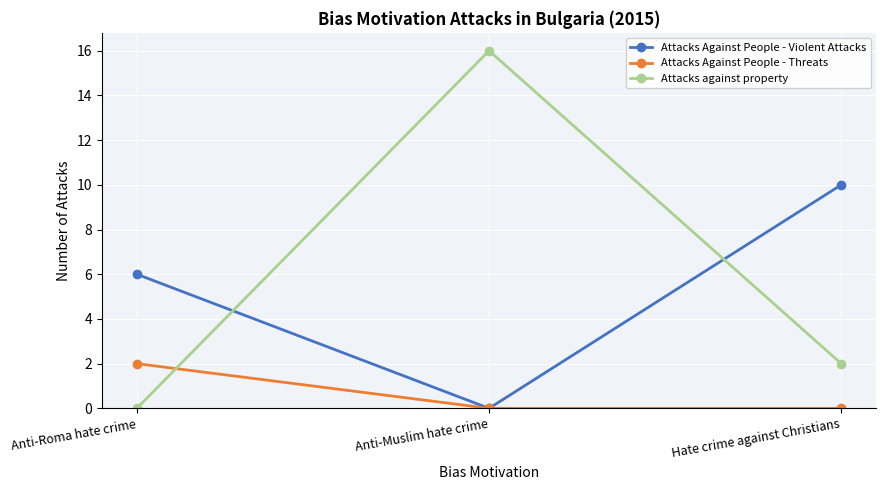

Reading left to right, what are all the values shown in this chart?

Attacks Against People - Violent Attacks: 6	0	10
Attacks Against People - Threats: 2	0	0
Attacks against property: 0	16	2